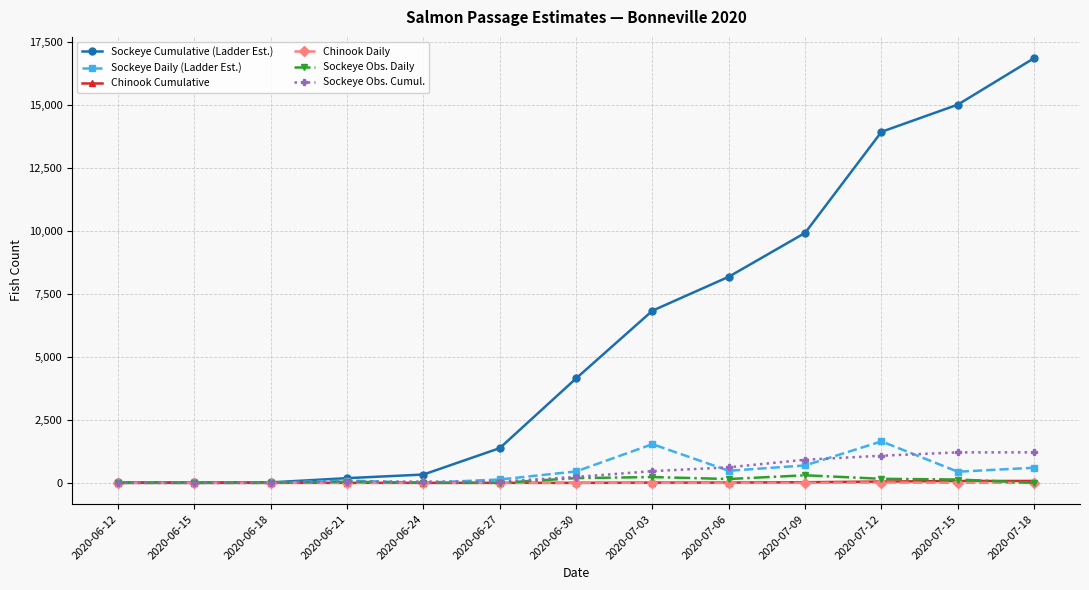

What is the label of the 4th point from the right?

2020-07-09